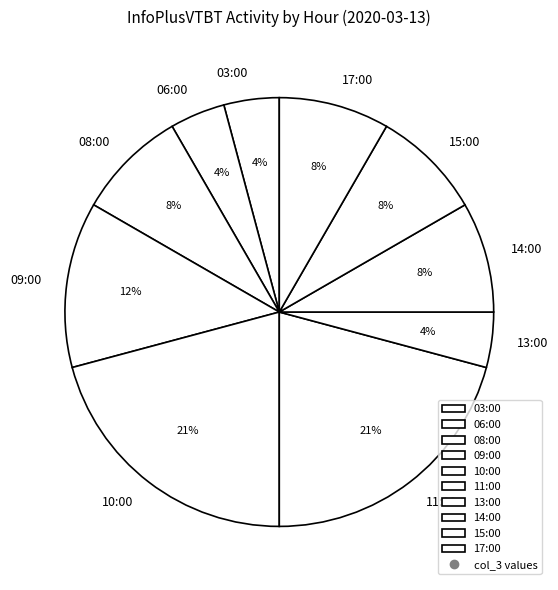

Is 06:00 the majority of the pie?

No